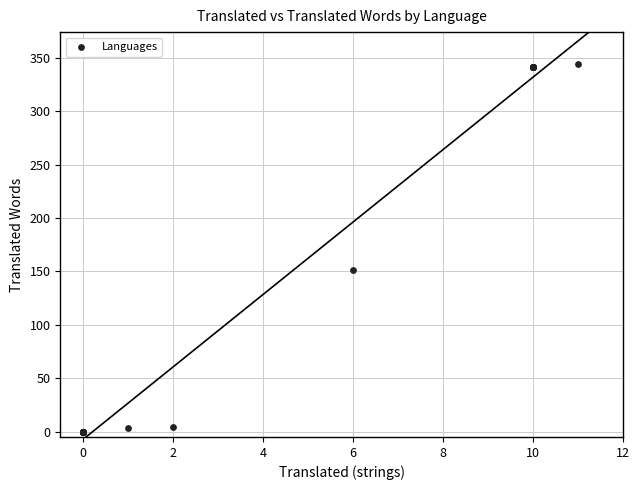

What Y value in the scatter plot is closest to 172?

151